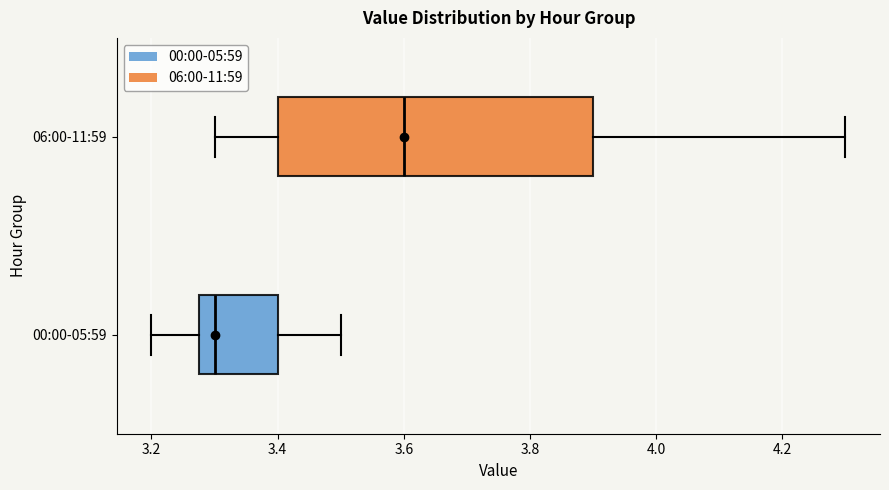

Reading bottom to top, read every box against the x-axis: the position of its median line, the range the box covers, and the ends of its whiskers. The values are not printed on the chart, so give them approximately, as read against the axis.

00:00-05:59: median 3.30, box 3.28 to 3.40, whiskers 3.20 to 3.50
06:00-11:59: median 3.60, box 3.40 to 3.90, whiskers 3.30 to 4.30